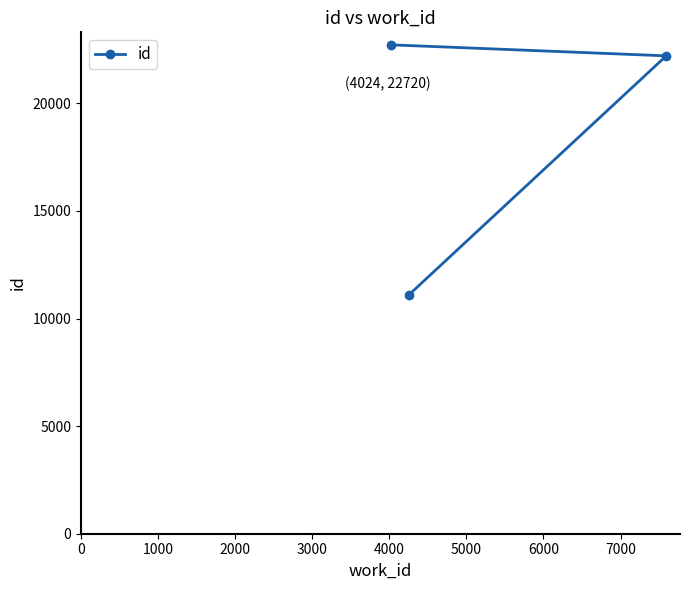

What is the smallest value displayed?

11098